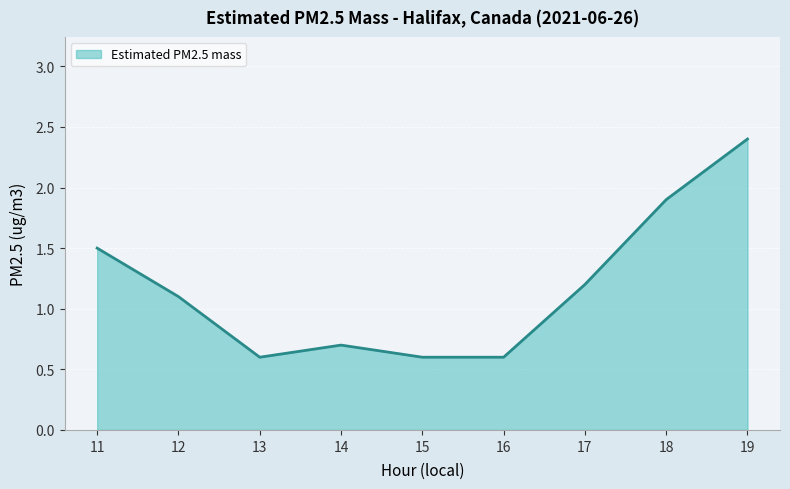

Which category has the highest value across all series?

19